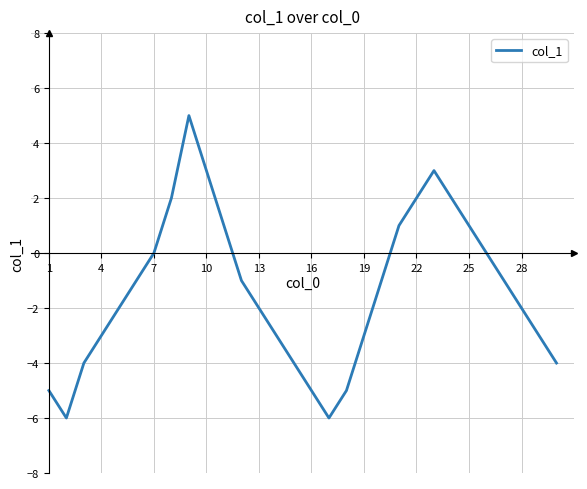

Reading left to right, extract all data points from this chart.

-5	-6	-4	-3	-2	-1	0	2	5	3	1	-1	-2	-3	-4	-5	-6	-5	-3	-1	1	2	3	2	1	0	-1	-2	-3	-4